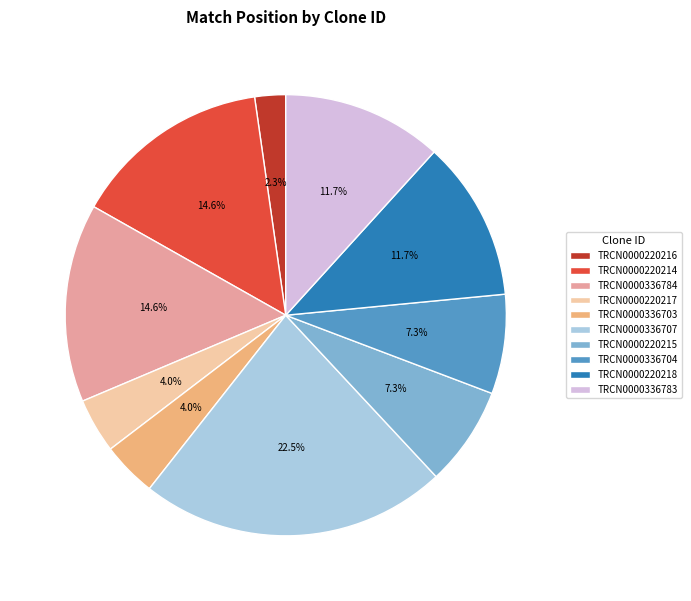

What is the ratio of the value at TRCN0000336704 to the value at TRCN0000220215?

1.0